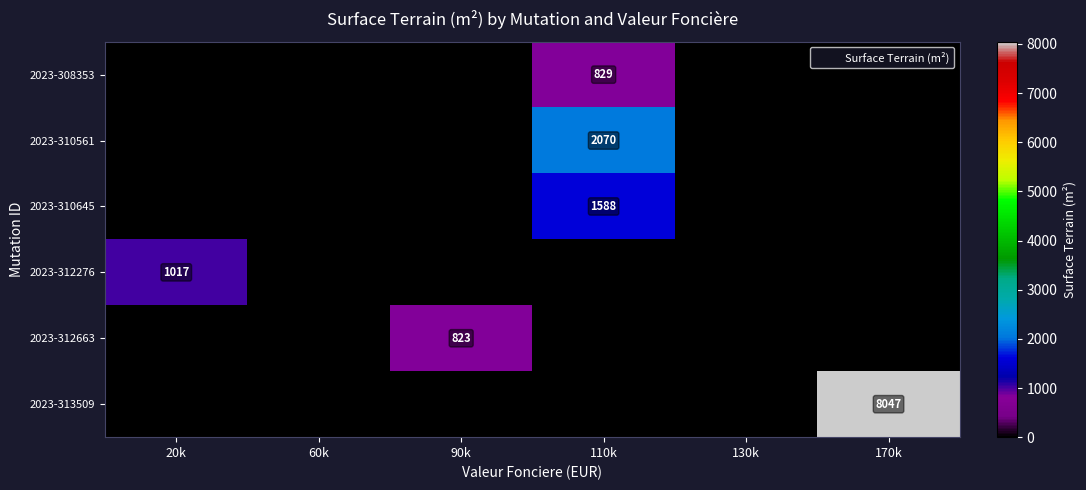

At which label does 2023-312663 reach its peak?

90k